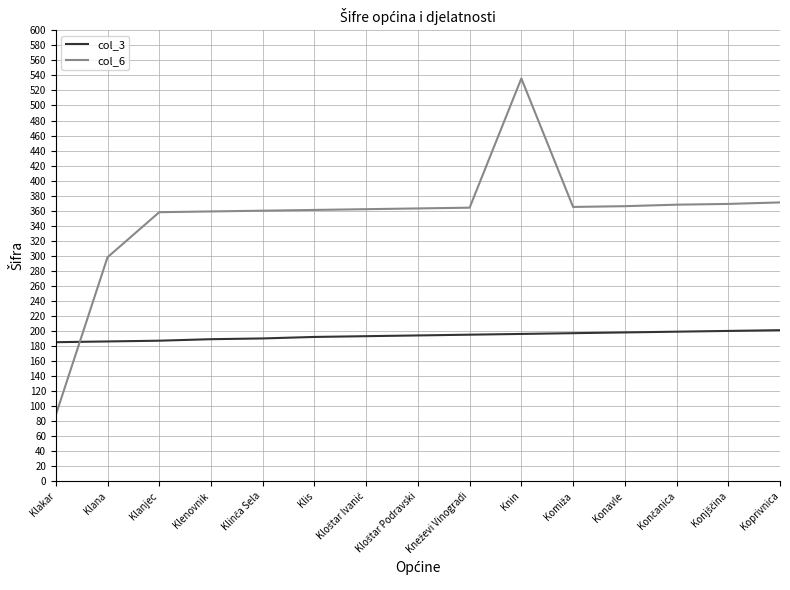

At which label is col_6 closest to 312?

Klana